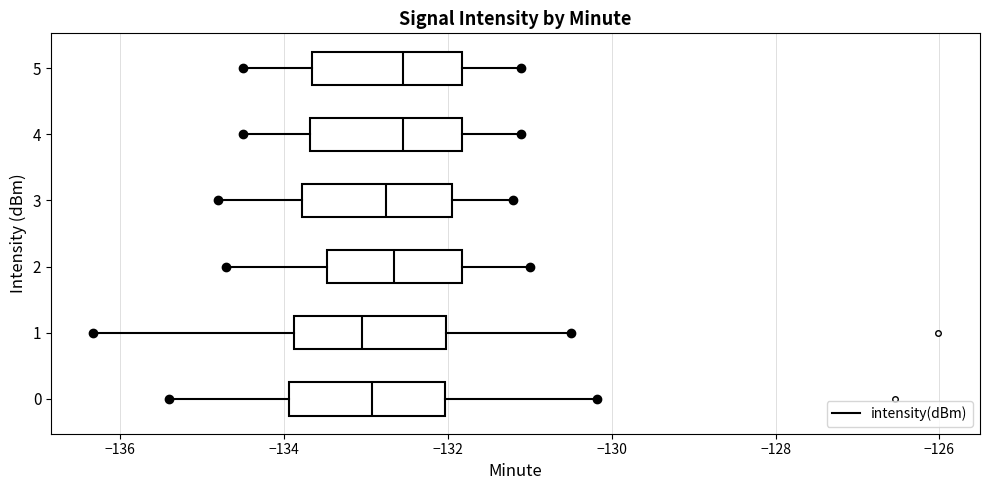

Reading bottom to top, read every box against the x-axis: the position of its median line, the range the box covers, and the ends of its whiskers. The values are not printed on the chart, so give them approximately, as read against the axis.

0: median -133.0, box -134.0 to -132.0, whiskers -135.4 to -130.2
1: median -133.0, box -133.8 to -132.0, whiskers -136.4 to -130.4
2: median -132.6, box -133.4 to -131.8, whiskers -134.6 to -131.0
3: median -132.8, box -133.8 to -132.0, whiskers -134.8 to -131.2
4: median -132.6, box -133.6 to -131.8, whiskers -134.4 to -131.0
5: median -132.6, box -133.6 to -131.8, whiskers -134.4 to -131.0